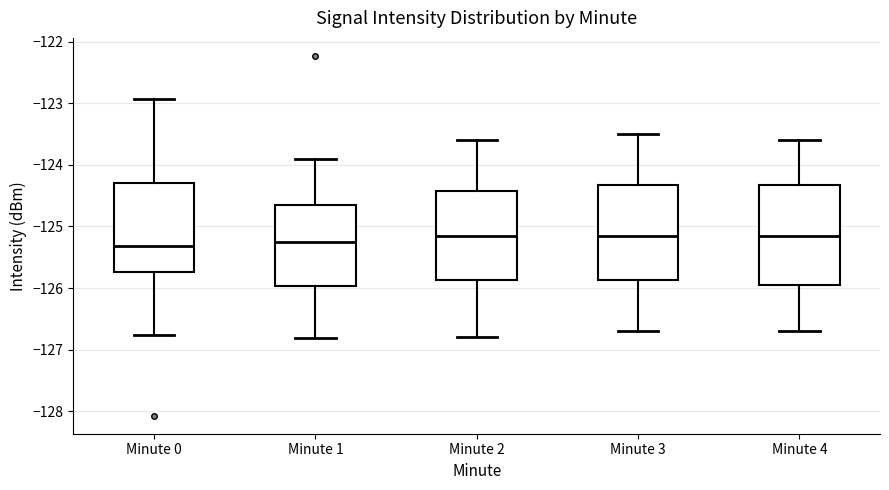

Where is the upper edge of the box for Minute 2 on the y-axis? The values are not printed on the chart, so give them approximately, as read against the axis.

-124.4